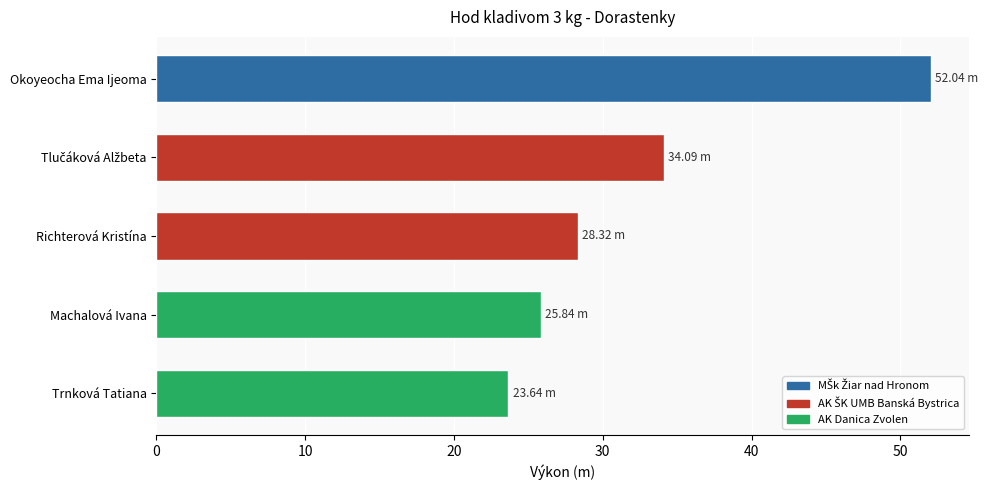

What is the change in value from Machalová Ivana to Trnková Tatiana?

-2.2